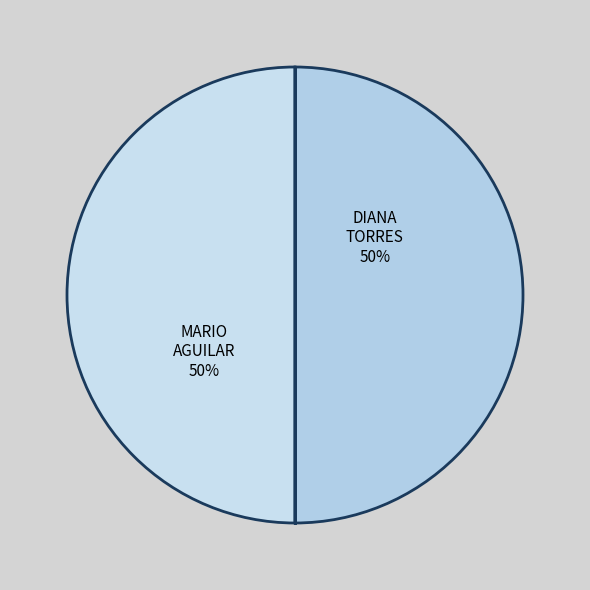

To the nearest percent, what is the average slice percentage?

50%